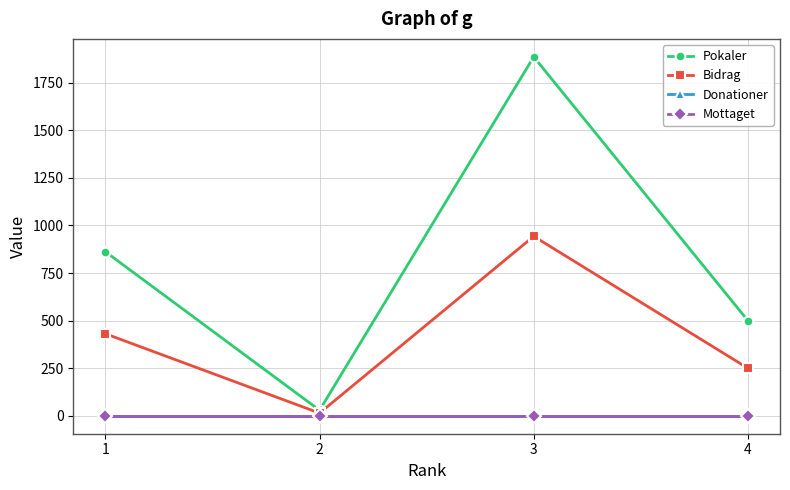

Does the chart have visible grid lines?

Yes